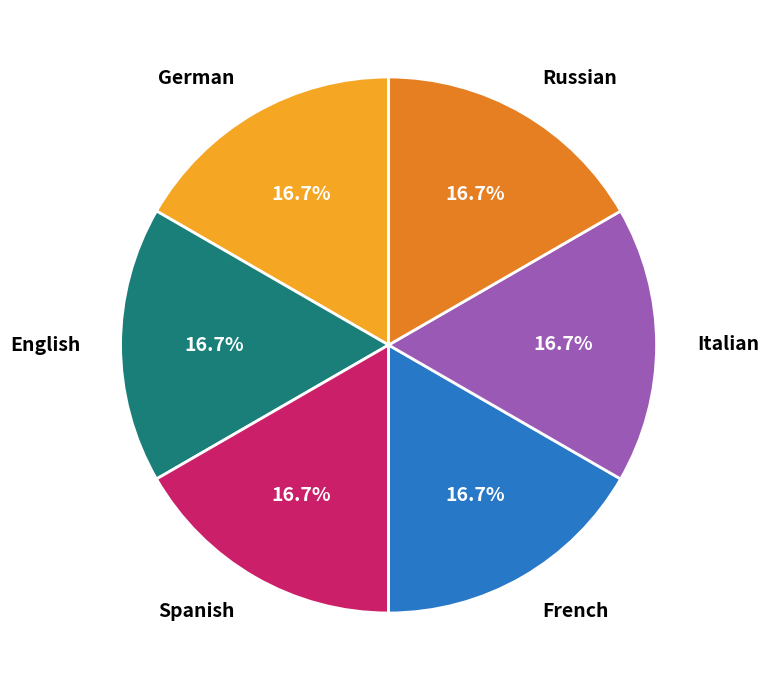

Does English represent more than half of the total?

No